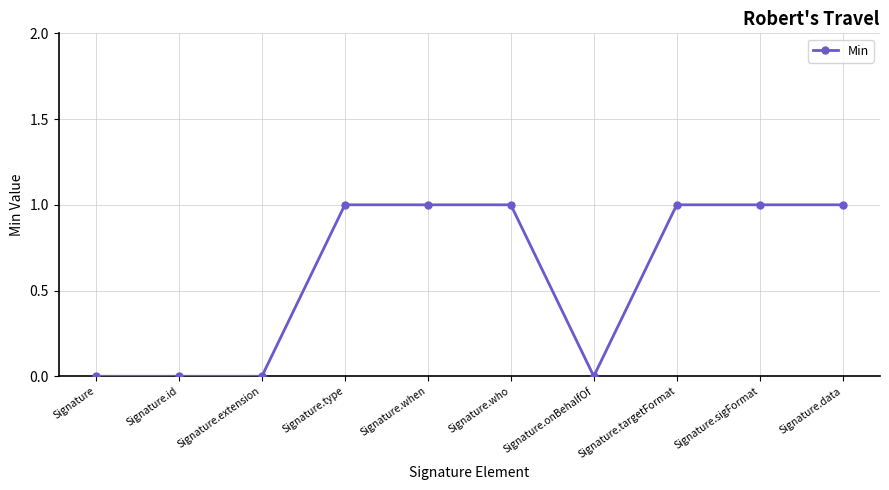

What is the label of the 3rd point from the right?

Signature.targetFormat